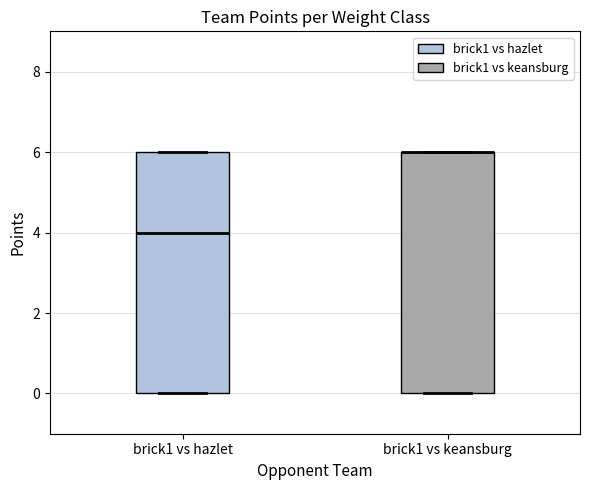

Where does the median line of the box for brick1 vs hazlet sit on the y-axis? The values are not printed on the chart, so give them approximately, as read against the axis.

4